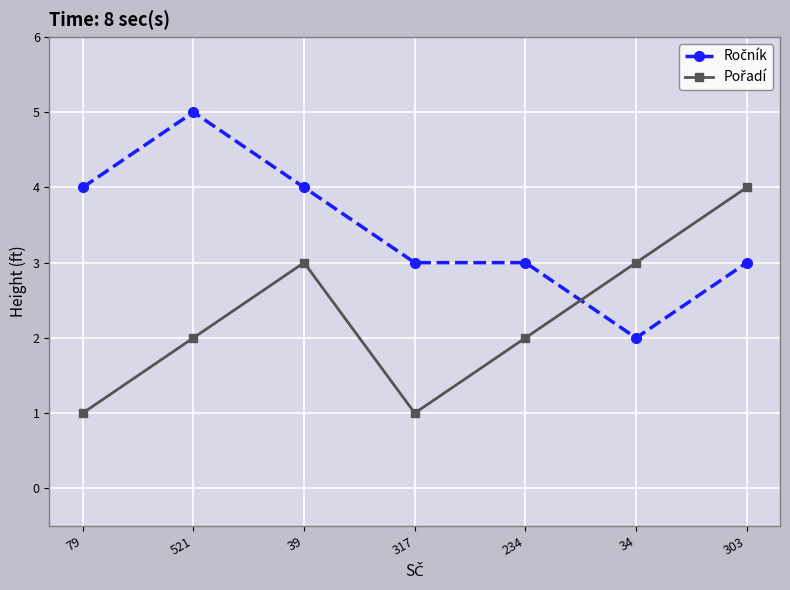

What is the total value across all series at 79?

5